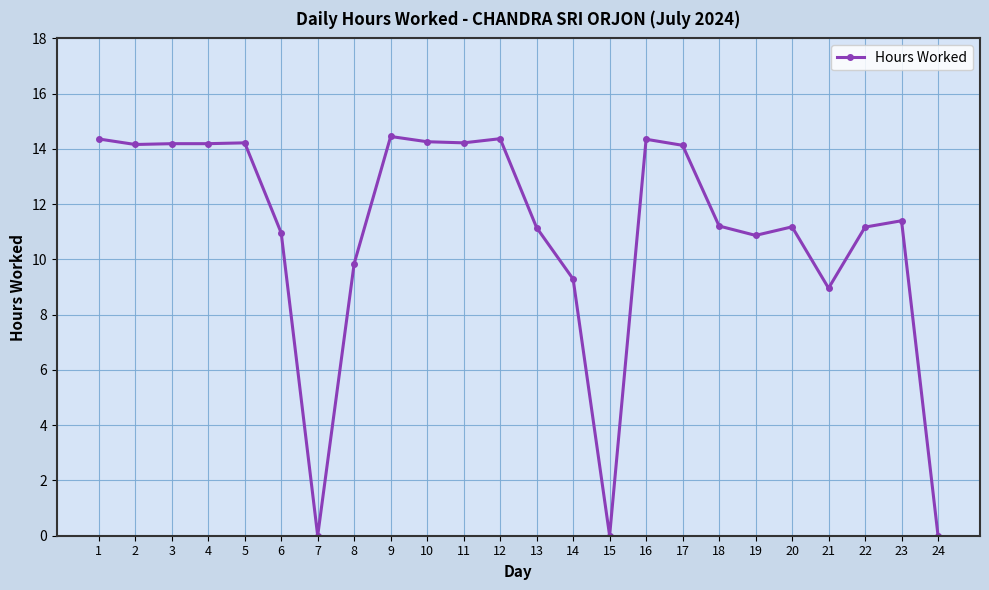

Is this an area chart (filled region under the line)?

No